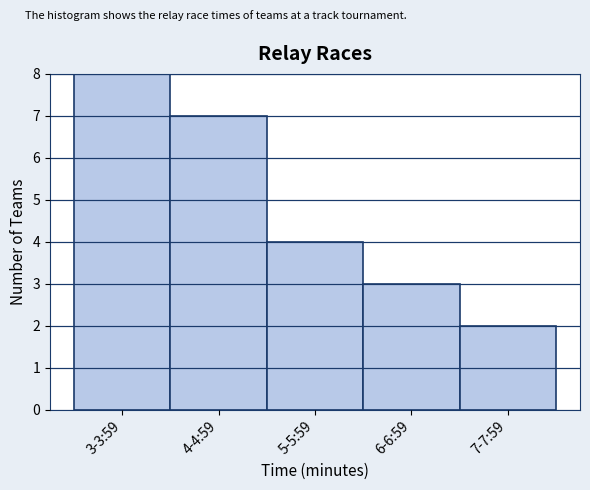

Reading left to right, what are all the values shown in this chart?

3-3:59=8	4-4:59=7	5-5:59=4	6-6:59=3	7-7:59=2